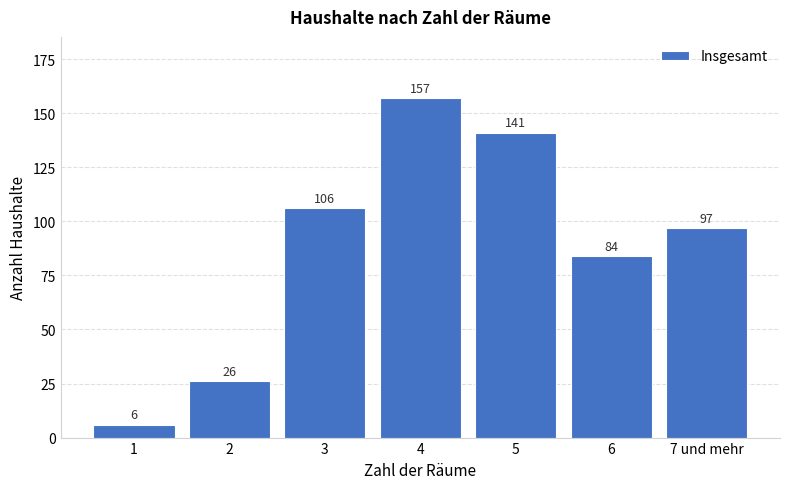

Reading right to left, what are all the values shown in this chart?

7 und mehr=97	6=84	5=141	4=157	3=106	2=26	1=6